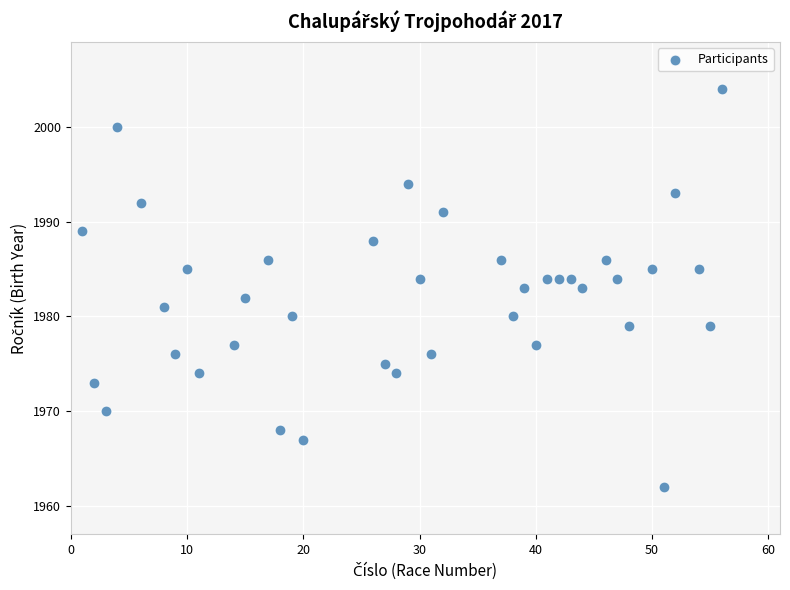

What is the range of Y values (max minus min)?

42